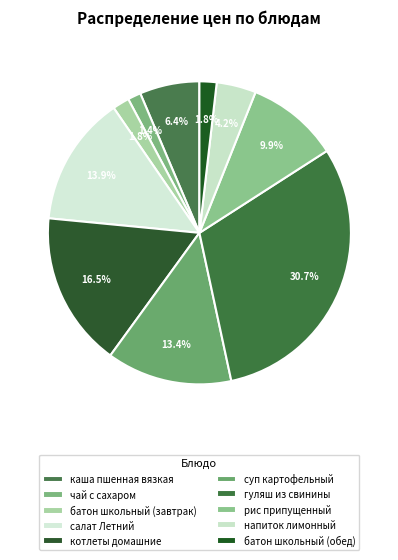

How many slices are in this pie chart?

10